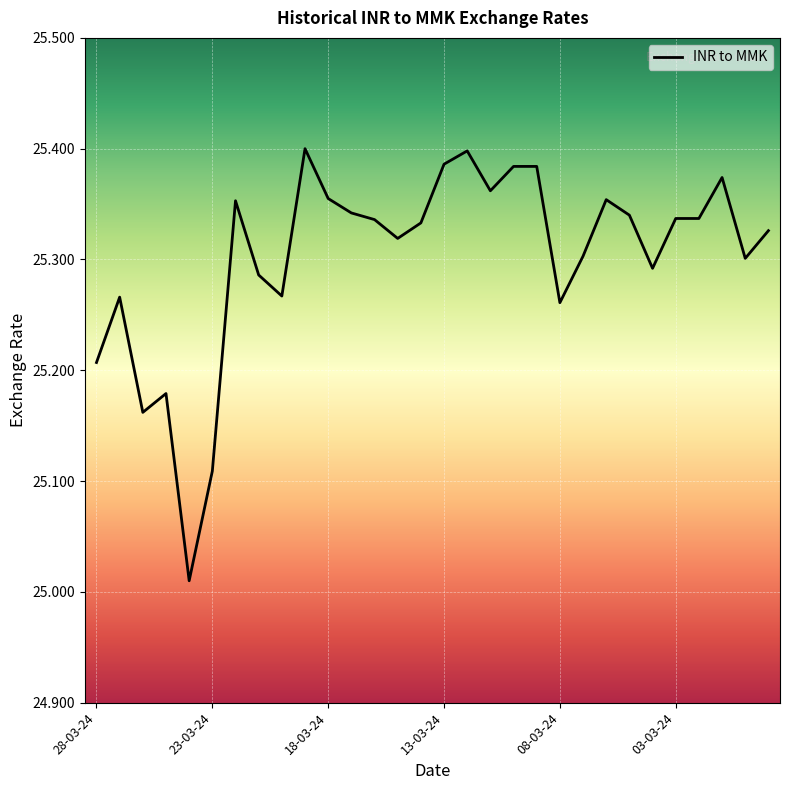

What is the maximum value shown in the chart?

25.4